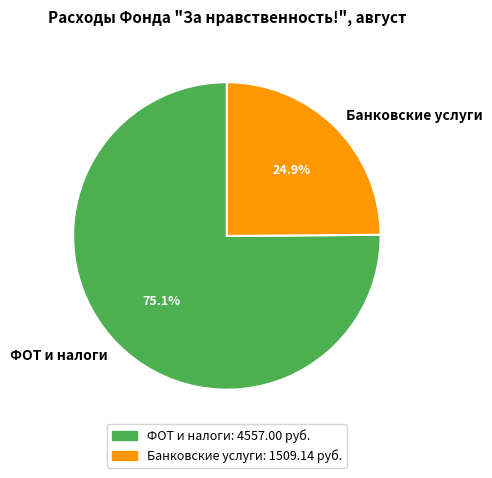

How much of the chart is everything except ФОТ и налоги?

24.9%